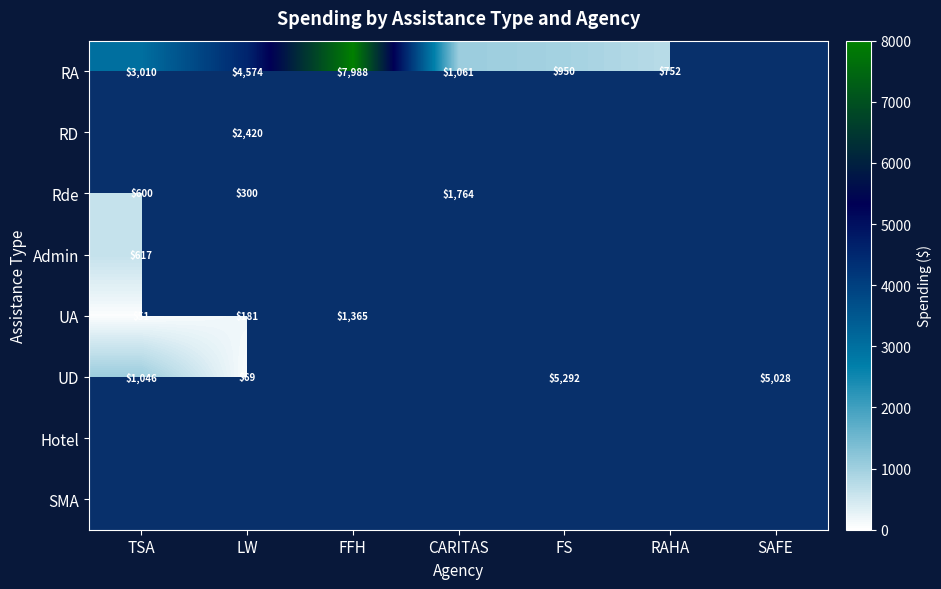

At which label is Rde closest to 1032?

TSA